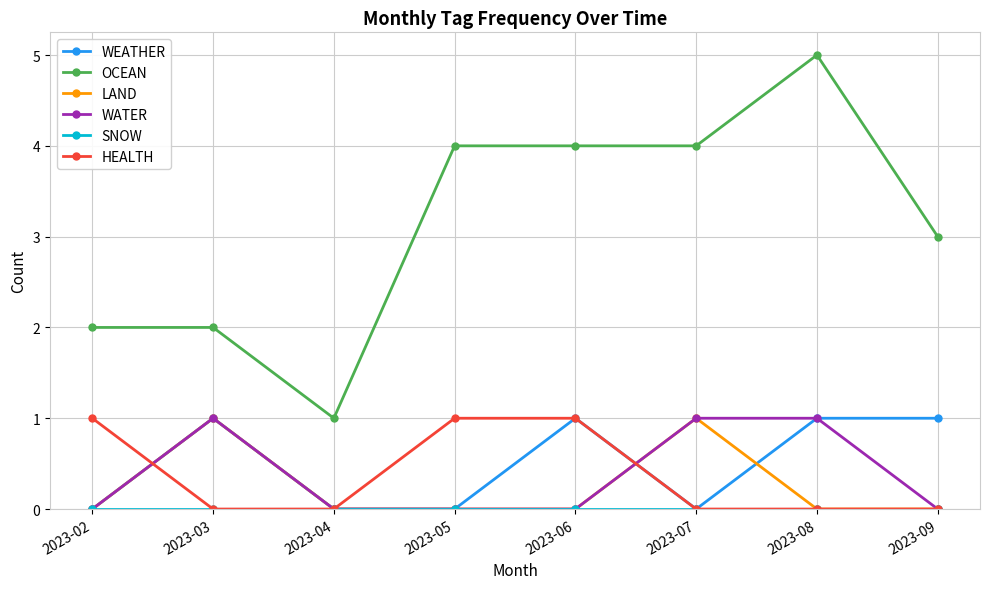

Which category has the highest value across all series?

2023-08